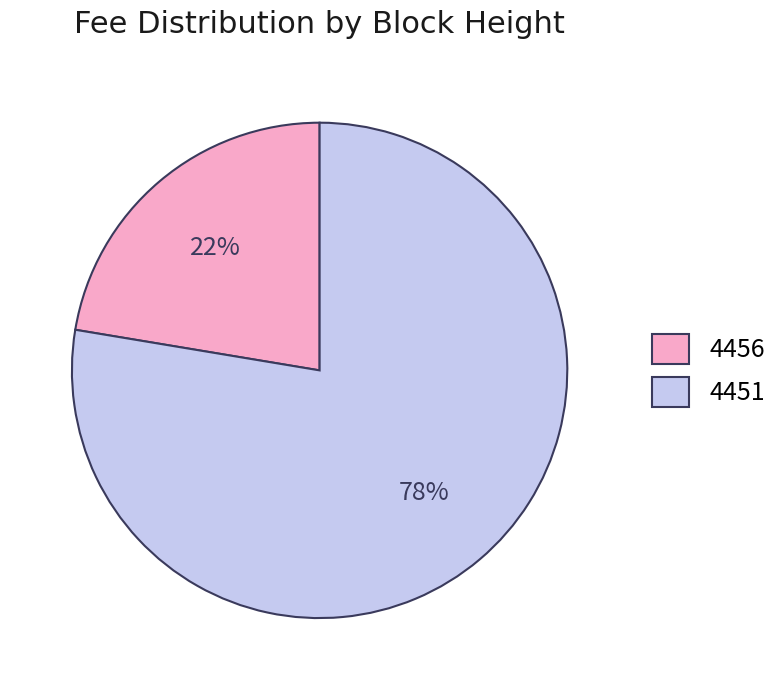

To the nearest percent, what percentage of the pie is 4451?

78%